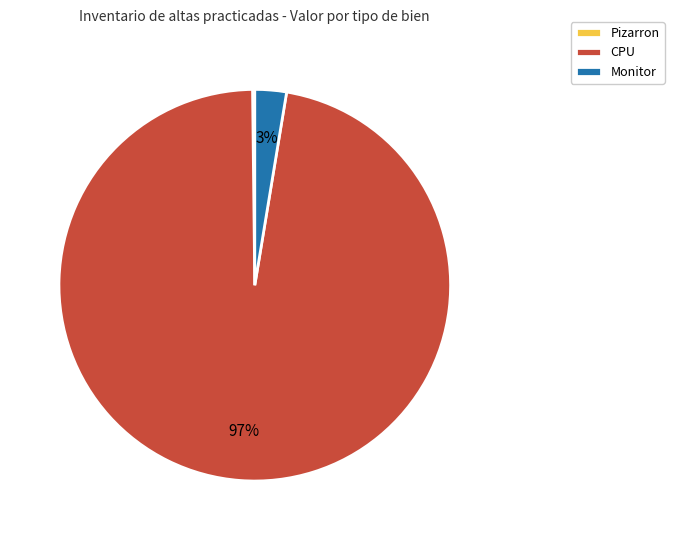

To the nearest percent, what portion does CPU represent?

97%